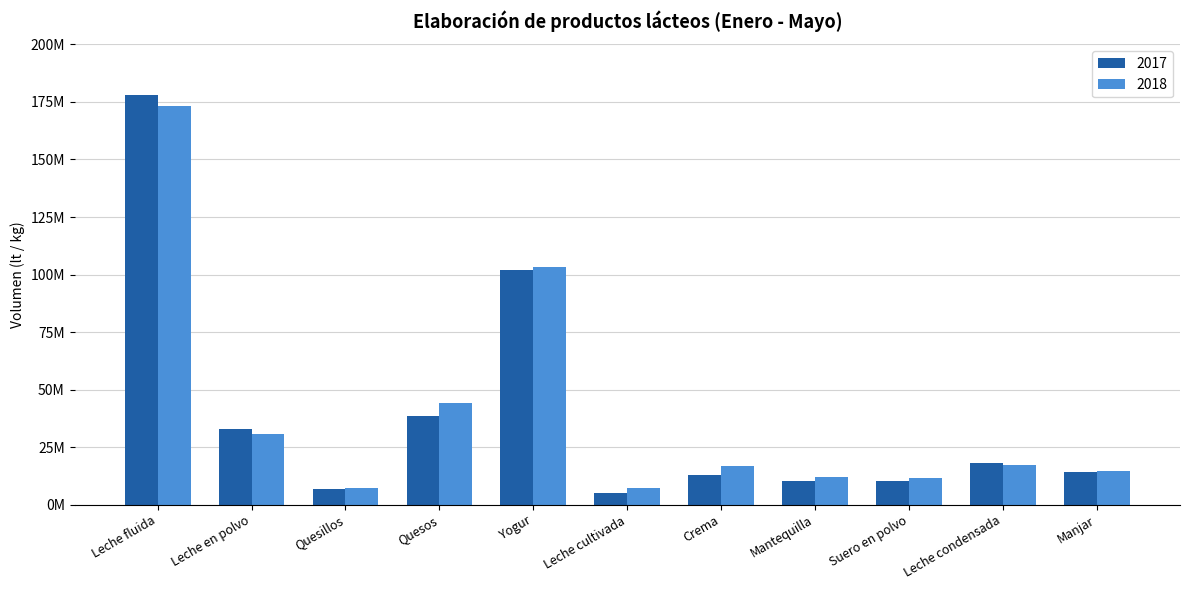

Reading left to right, transcribe all the data shown in this chart.

2017: Leche fluida=178185518	Leche en polvo=33106870	Quesillos=6739568	Quesos=38466216	Yogur=101830508	Leche cultivada=5071327	Crema=12883563	Mantequilla=10362348	Suero en polvo=10465212	Leche condensada=18236692	Manjar=14229420
2018: Leche fluida=173436679	Leche en polvo=30544229	Quesillos=7491446	Quesos=44052360	Yogur=103345171	Leche cultivada=7069210	Crema=16932603	Mantequilla=12233879	Suero en polvo=11674356	Leche condensada=17317529	Manjar=14681564